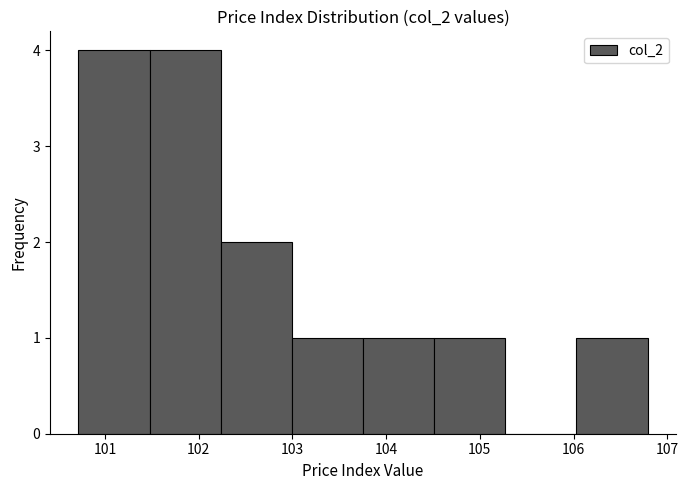

How tall is the bar that spans 103.0 to 103.8 on the x-axis? Neither the bar edges nor the heights are printed on the chart, so give them approximately, as read against the axes.

1